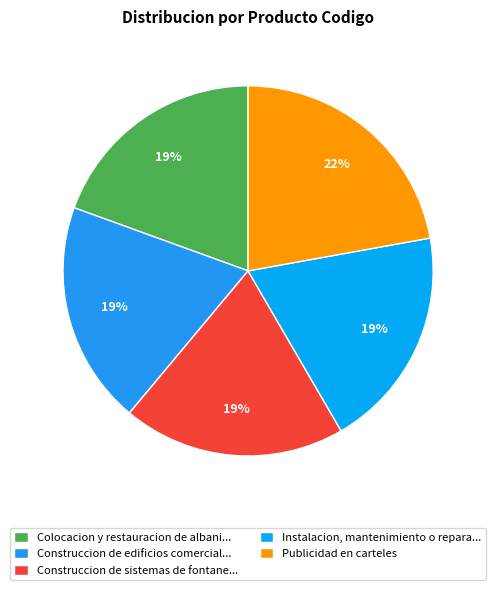

How many slices are in this pie chart?

5